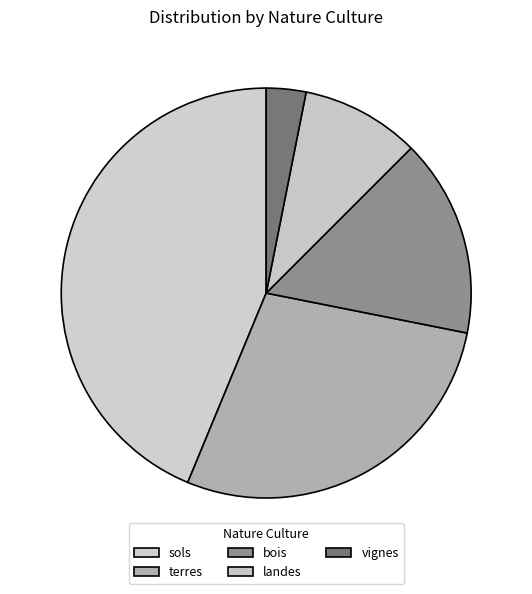

Count the number of slices in the pie.

5